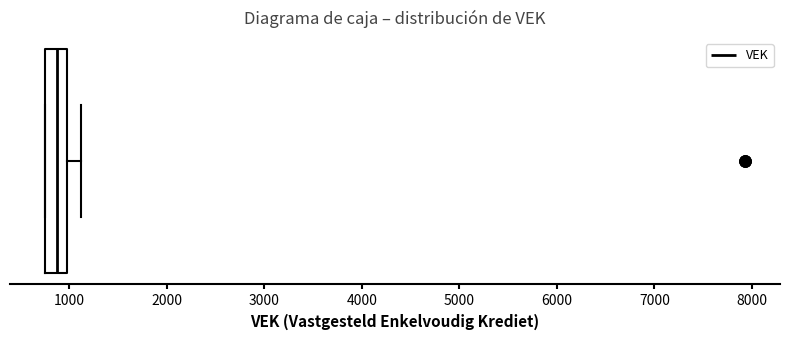

Transcribe this box plot: give where the median line is, the range the box spans, and where the two whiskers end, as read against the x-axis. The values are not printed on the chart, so give them approximately, as read against the axis.

median 900, box 800 to 1000, whiskers 800 to 1100